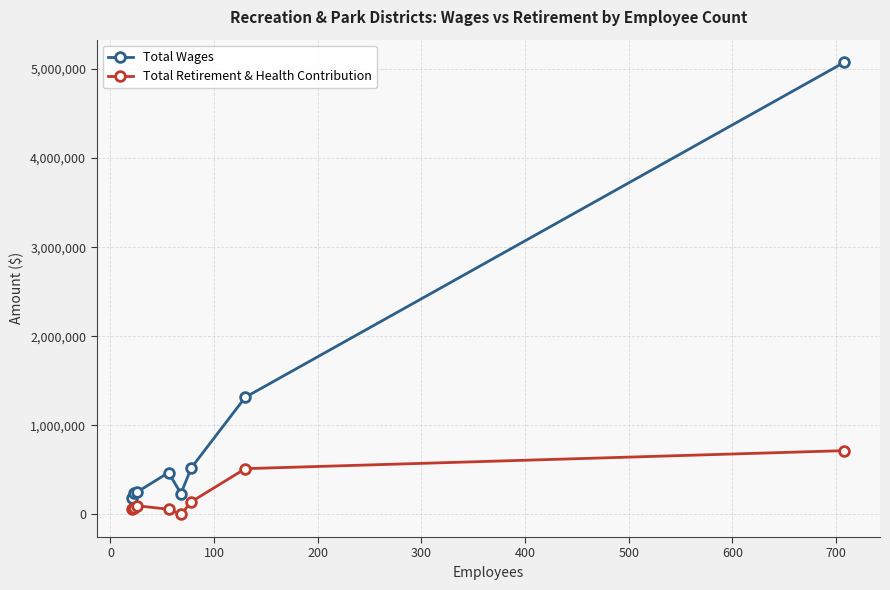

List the series in order of their overall mean, highest first.

Total Wages, Total Retirement & Health Contribution